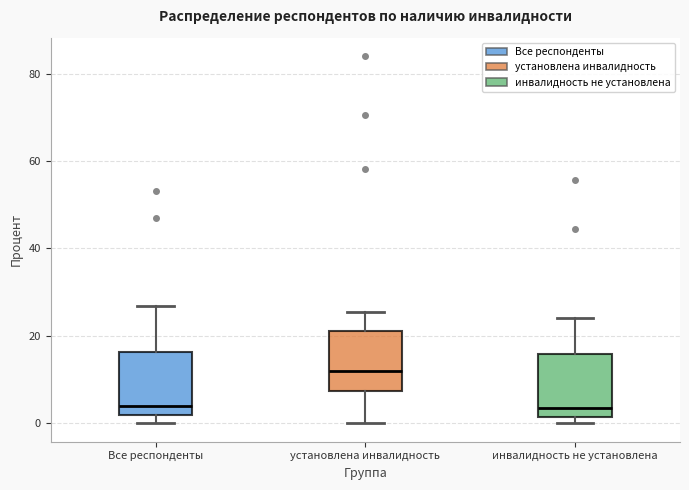

Reading left to right, read every box against the y-axis: the position of its median line, the range the box covers, and the ends of its whiskers. The values are not printed on the chart, so give them approximately, as read against the axis.

Все респонденты: median 4, box 2 to 16, whiskers 0 to 26
установлена инвалидность: median 12, box 8 to 22, whiskers 0 to 26
инвалидность не установлена: median 4, box 2 to 16, whiskers 0 to 24